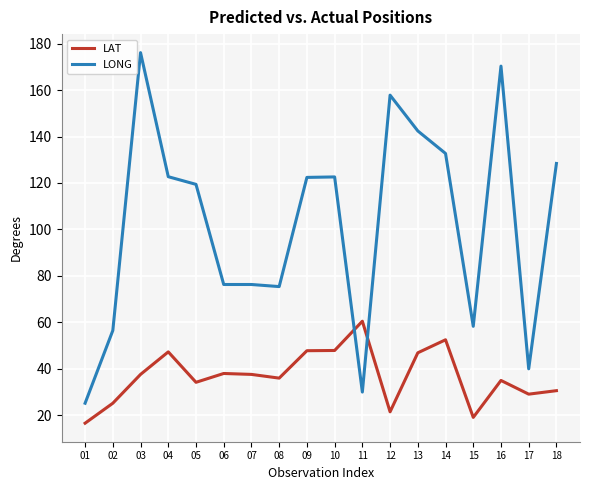

What is the difference between the maximum and second lowest values in the LAT series?

41.4